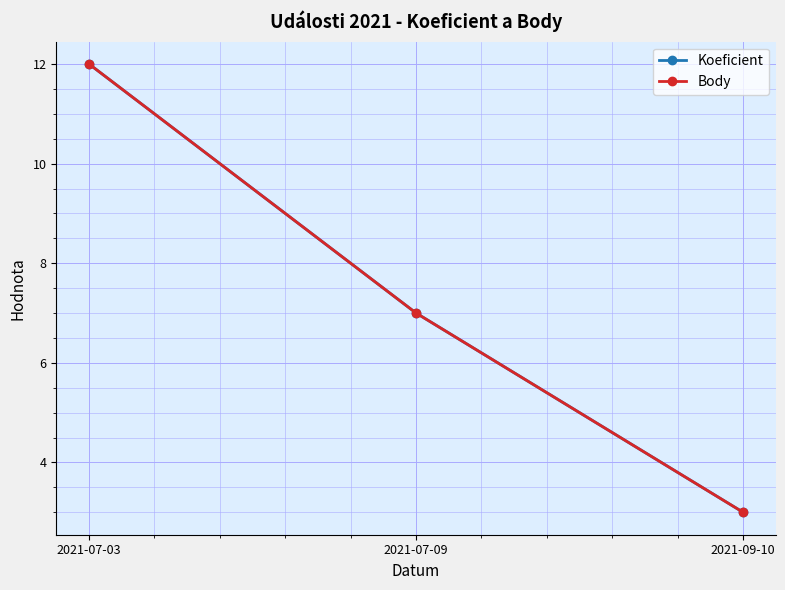

Reading left to right, transcribe all the data shown in this chart.

Koeficient: 12	7	3
Body: 12	7	3